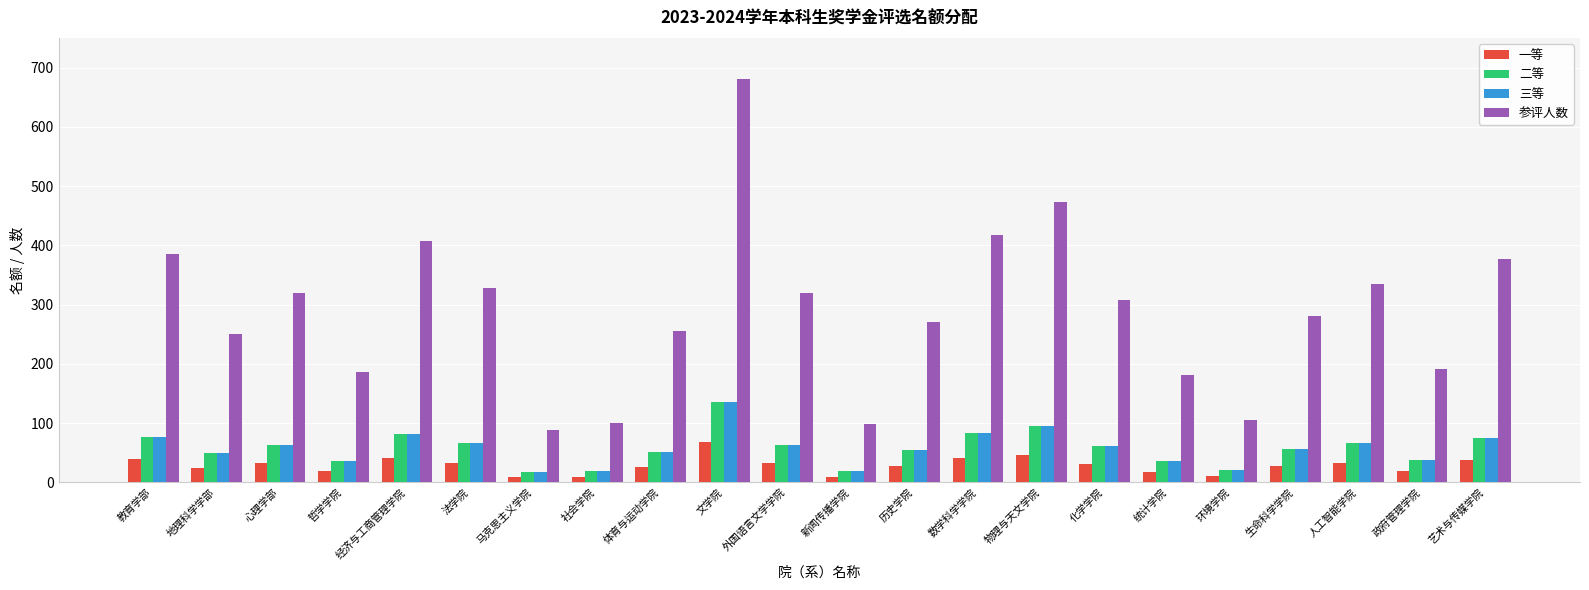

What is the difference between the 三等 values at 政府管理学院 and 法学院?

28